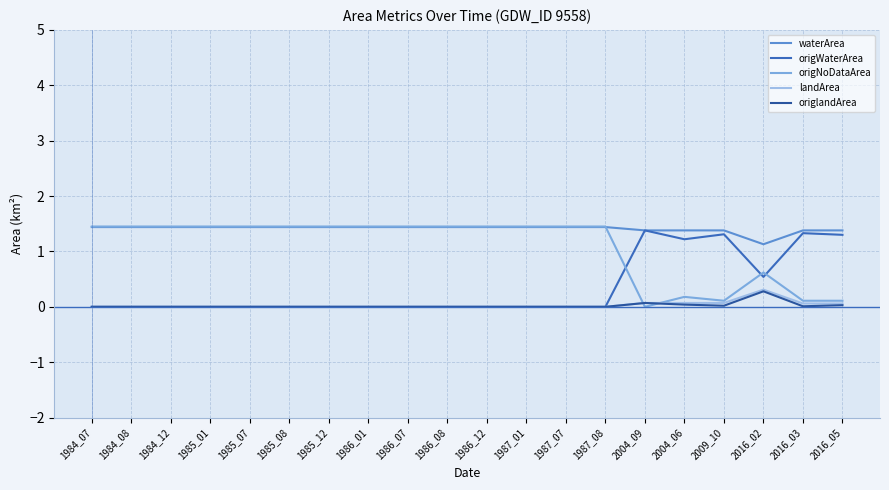

Which series has the widest spread of values?

origNoDataArea